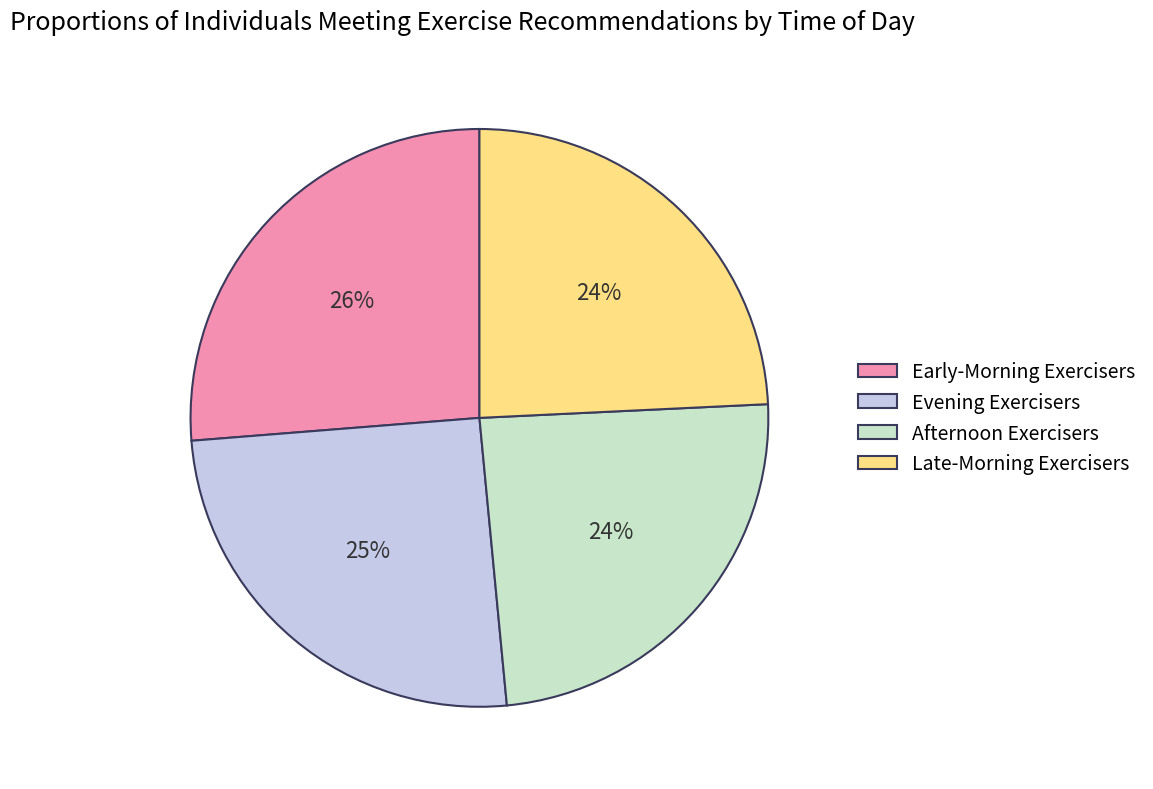

What is the ratio of the value at Evening Exercisers to the value at Late-Morning Exercisers?

1.0